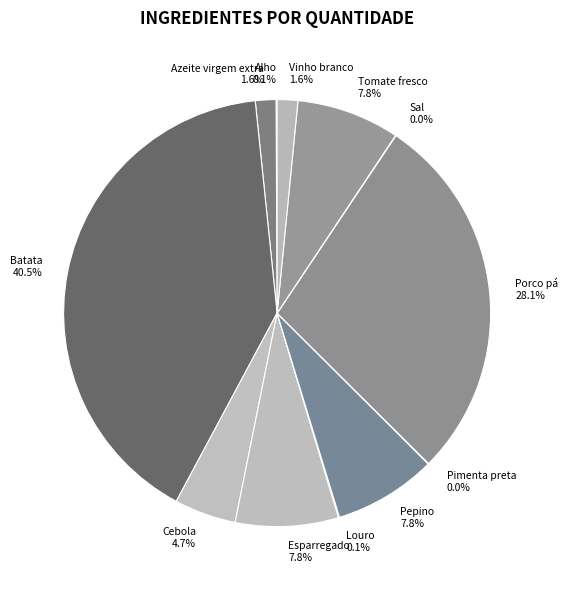

Which category has the biggest portion of the pie?

Batata